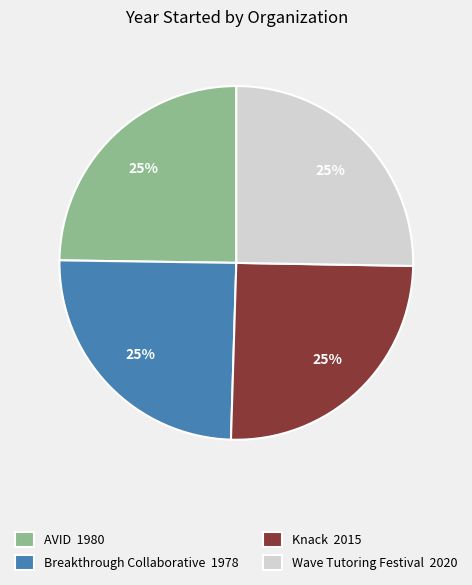

Approximately how many times larger is the value at AVID 1980 compared to Knack 2015?

1.0